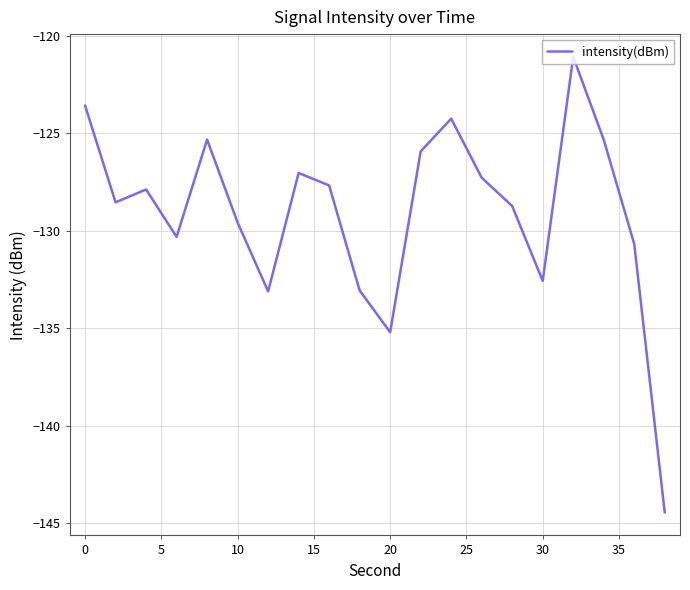

Count the number of data series in this chart.

1